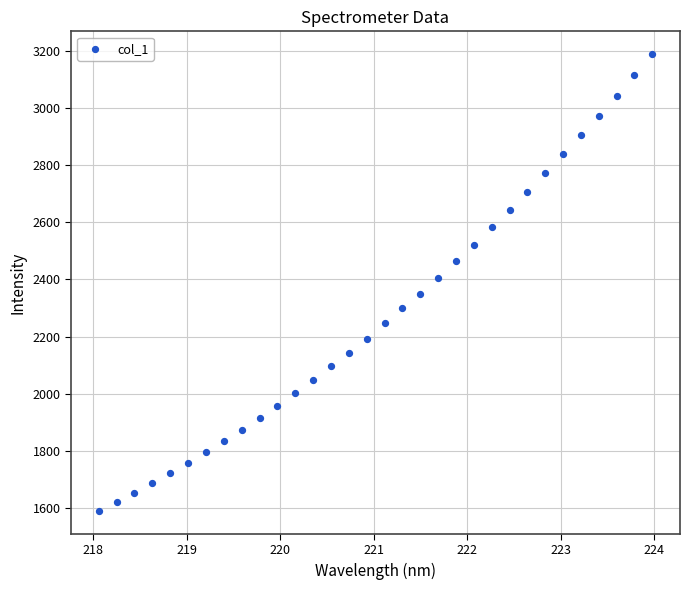

What is the range of Y values (max minus min)?

1597.3